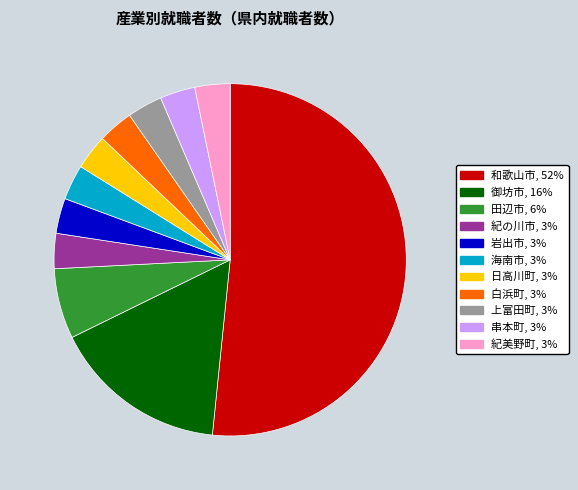

Combined, do 紀の川市 and 上富田町 account for over 50%?

No